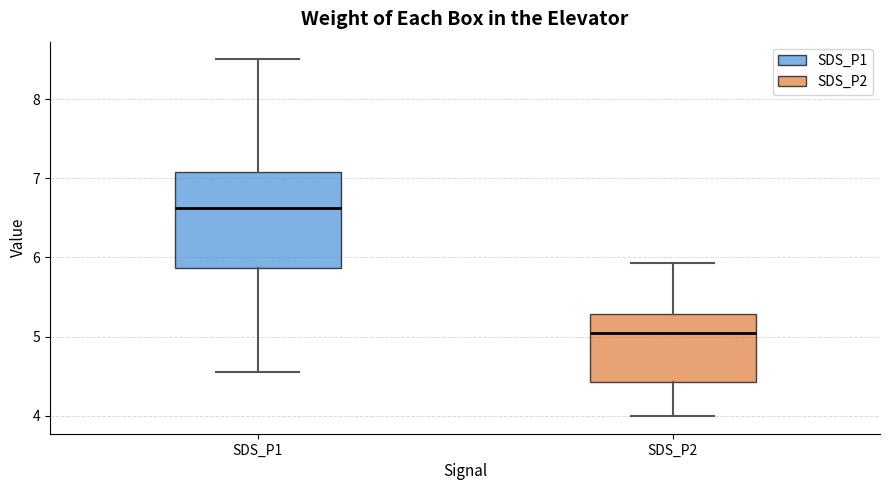

Which box is the tallest, from its lower edge to its upper edge?

SDS_P1